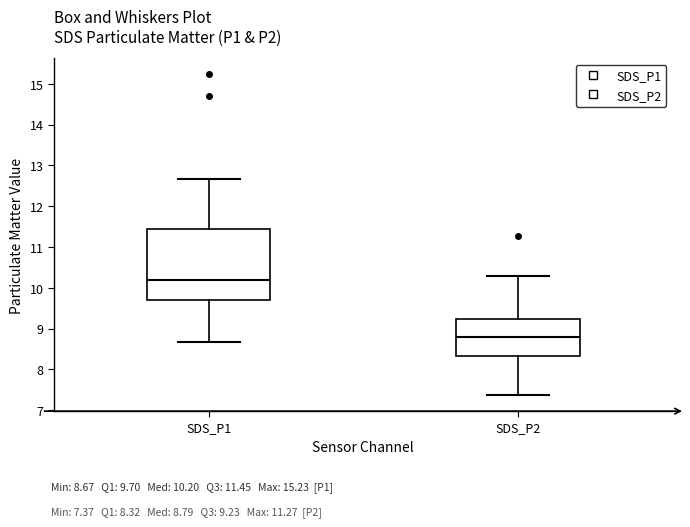

Comparing the boxes themselves (not the whiskers), which one is the tallest?

SDS_P1